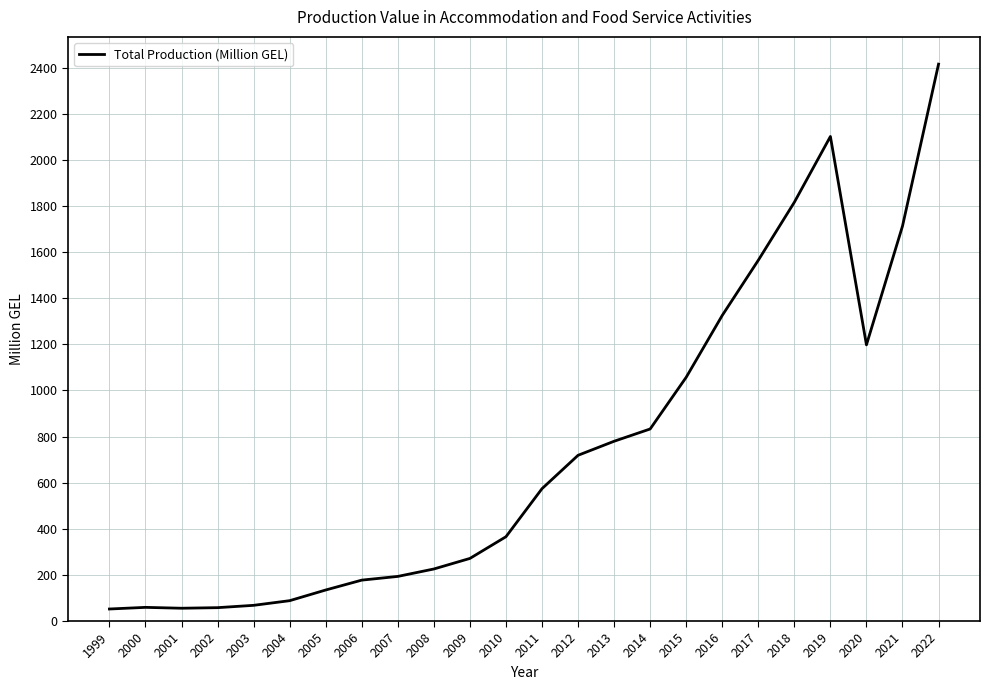

At which label is the value closest to 1233?

2020